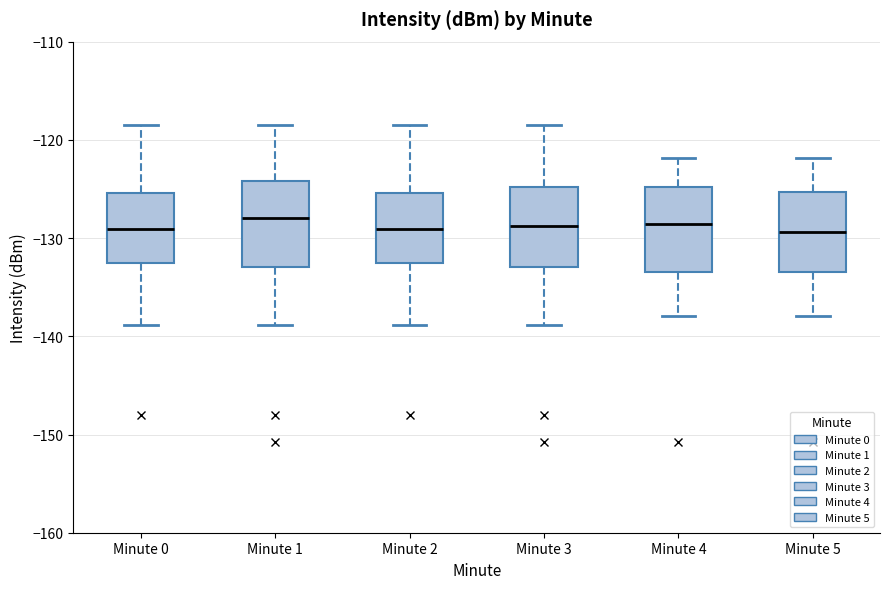

Reading left to right, read every box against the y-axis: the position of its median line, the range the box covers, and the ends of its whiskers. The values are not printed on the chart, so give them approximately, as read against the axis.

Minute 0: median -129, box -133 to -125, whiskers -139 to -118
Minute 1: median -128, box -133 to -124, whiskers -139 to -118
Minute 2: median -129, box -133 to -125, whiskers -139 to -118
Minute 3: median -129, box -133 to -125, whiskers -139 to -118
Minute 4: median -129, box -133 to -125, whiskers -138 to -122
Minute 5: median -129, box -133 to -125, whiskers -138 to -122